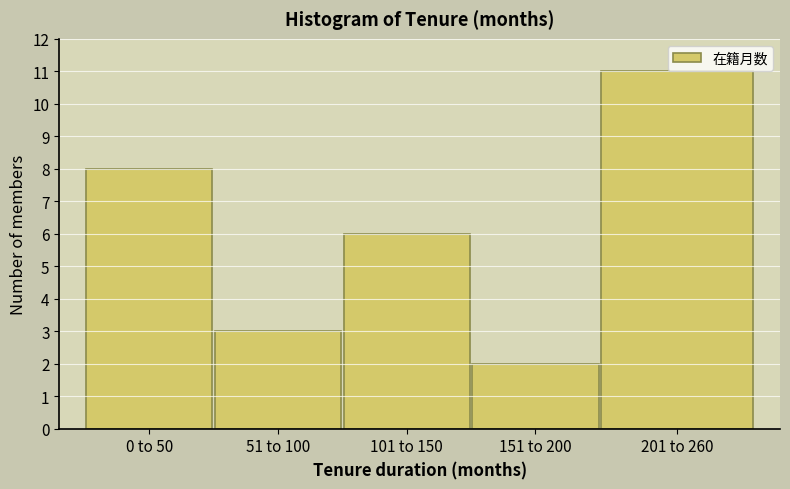

Reading left to right, transcribe all the data shown in this chart.

0 to 50=8	51 to 100=3	101 to 150=6	151 to 200=2	201 to 260=11